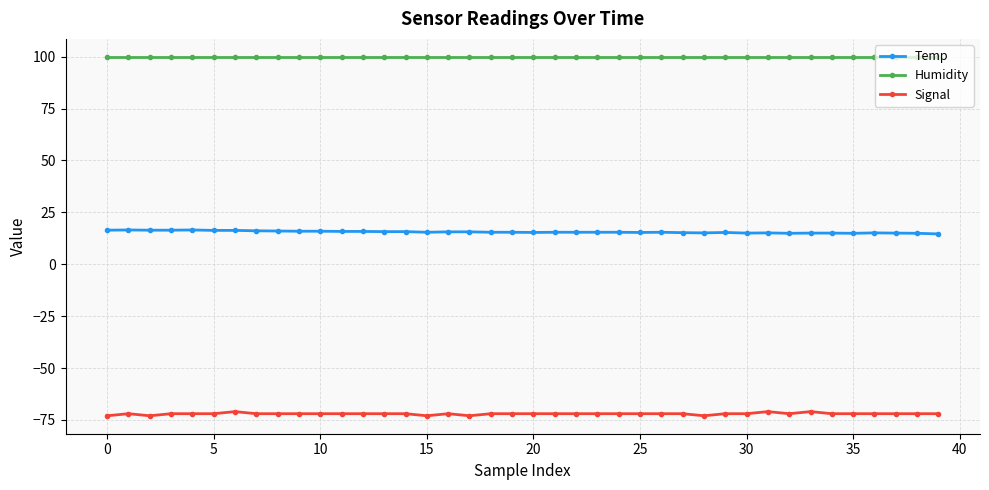

Count the number of categories in the chart.

40